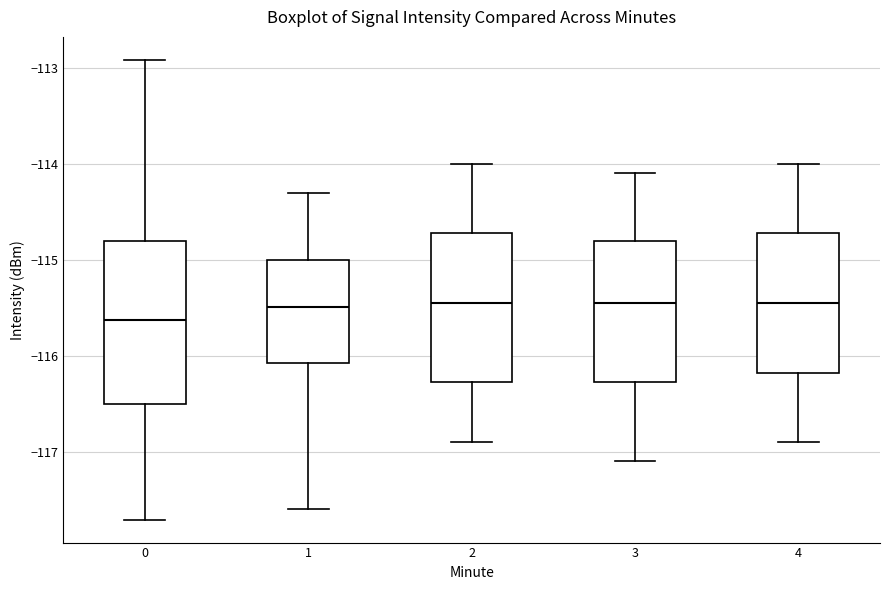

Reading left to right, read every box against the y-axis: the position of its median line, the range the box covers, and the ends of its whiskers. The values are not printed on the chart, so give them approximately, as read against the axis.

0: median -115.6, box -116.5 to -114.8, whiskers -117.7 to -112.9
1: median -115.5, box -116.1 to -115.0, whiskers -117.6 to -114.3
2: median -115.4, box -116.3 to -114.7, whiskers -116.9 to -114.0
3: median -115.4, box -116.3 to -114.8, whiskers -117.1 to -114.1
4: median -115.4, box -116.2 to -114.7, whiskers -116.9 to -114.0